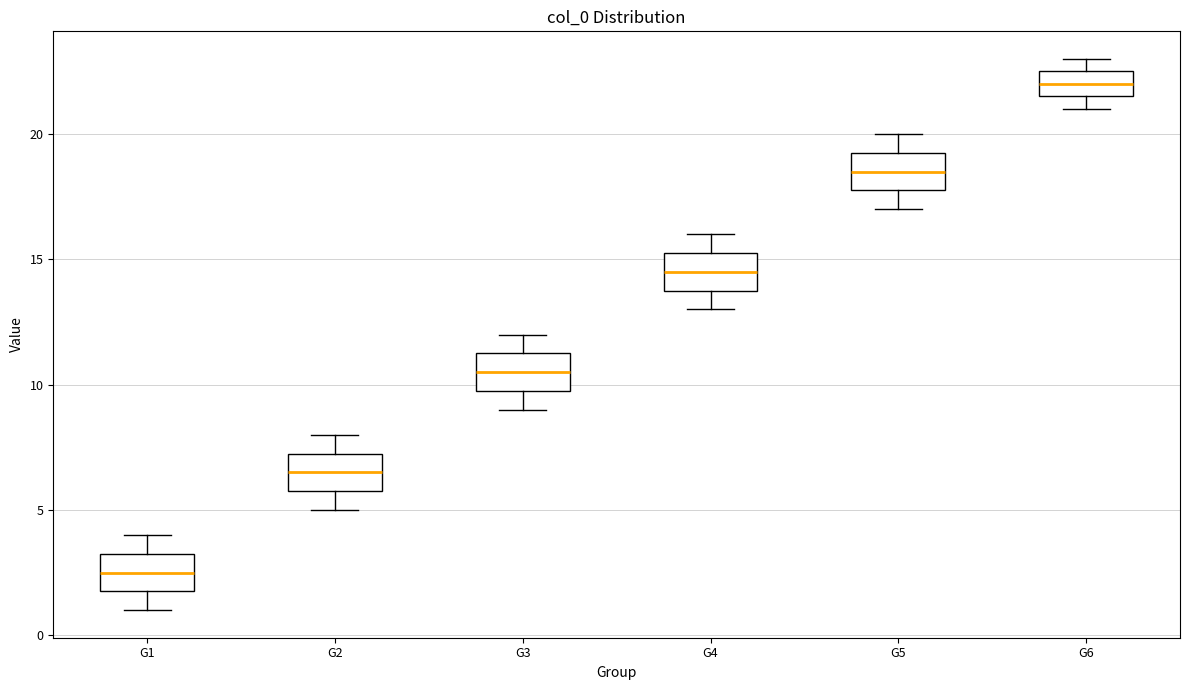

Reading left to right, transcribe this box plot: for each box, give where its median line is, the range the box spans, and where its two whiskers end, as read against the y-axis. The values are not printed on the chart, so give them approximately, as read against the axis.

G1: median 2.5, box 2.0 to 3.5, whiskers 1.0 to 4.0
G2: median 6.5, box 6.0 to 7.5, whiskers 5.0 to 8.0
G3: median 10.5, box 10.0 to 11.5, whiskers 9.0 to 12.0
G4: median 14.5, box 14.0 to 15.5, whiskers 13.0 to 16.0
G5: median 18.5, box 18.0 to 19.5, whiskers 17.0 to 20.0
G6: median 22.0, box 21.5 to 22.5, whiskers 21.0 to 23.0